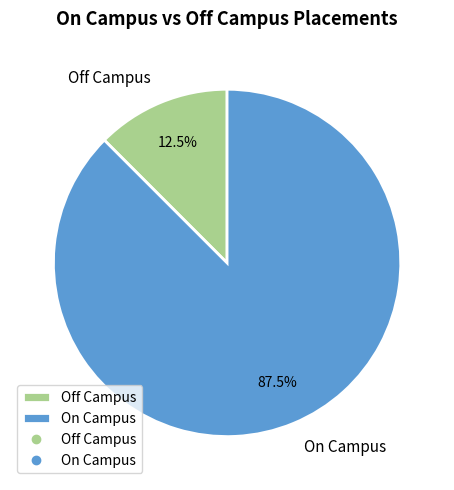

Rank the categories by value from lowest to highest.

Off Campus, On Campus